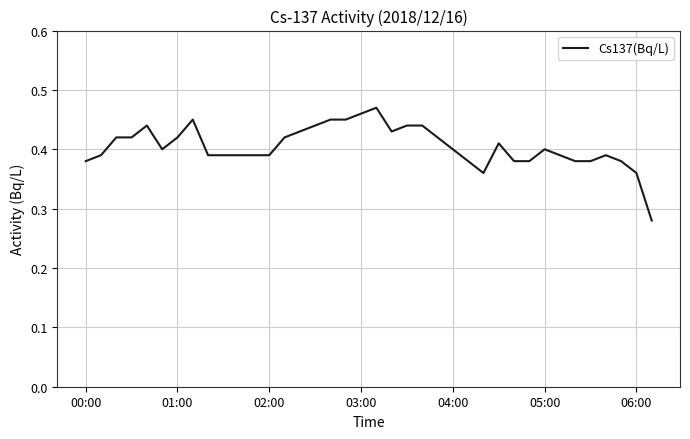

List the labels in order of value, largest first.

19, 18, 7, 16, 17, 04:00, 15, 21, 22, 14, 20, 02:00, 03:00, 06:00, 13, 23, 27, 05:00, 24, 30, 01:00, 8, 9, 10, 11, 12, 31, 34, 00:00, 25, 28, 29, 32, 33, 35, 26, 36, 37